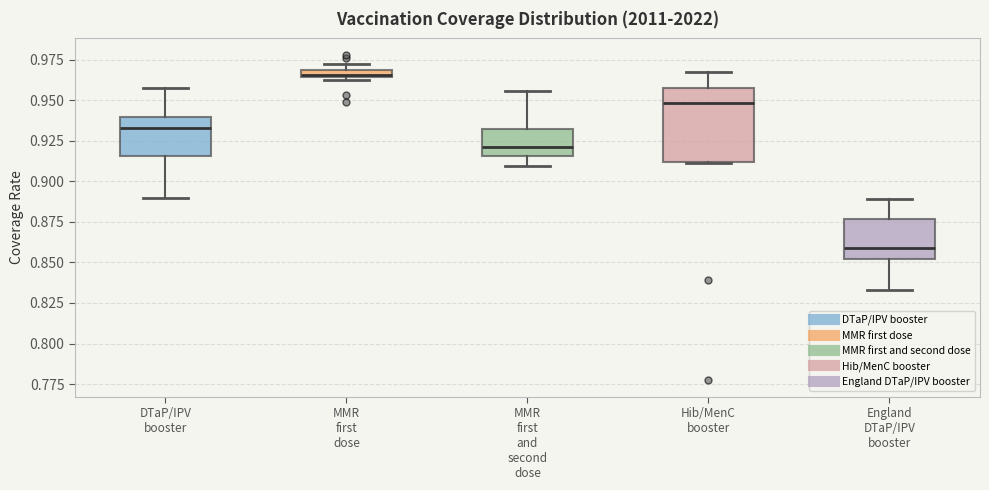

Where is the upper edge of the box for England DTaP/IPV booster on the y-axis? The values are not printed on the chart, so give them approximately, as read against the axis.

0.875